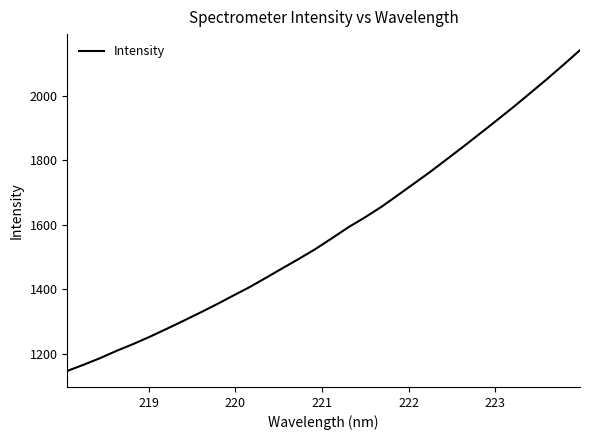

What is the maximum value shown in the chart?

2141.5